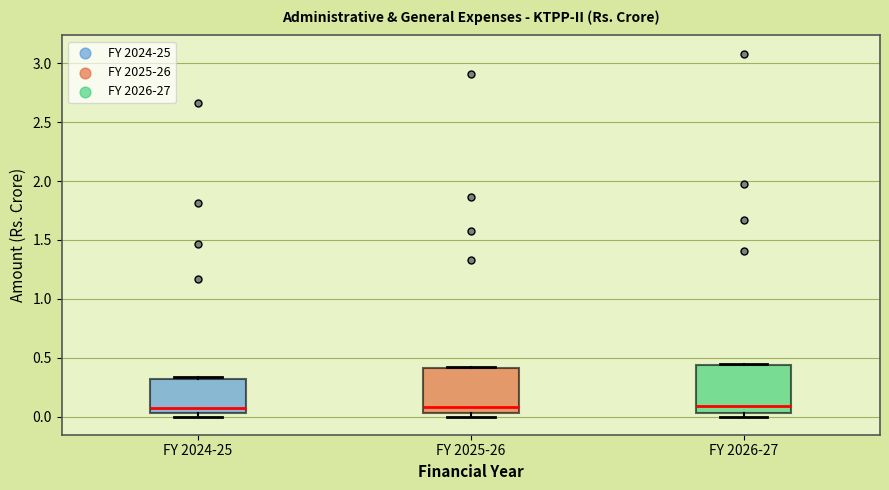

Reading left to right, transcribe this box plot: for each box, give where its median line is, the range the box spans, and where its two whiskers end, as read against the y-axis. The values are not printed on the chart, so give them approximately, as read against the axis.

FY 2024-25: median 0.05 (just above the box's lower edge), box 0.05 to 0.30, whiskers 0.00 to 0.35
FY 2025-26: median 0.10, box 0.05 to 0.40, whiskers 0.00 to 0.45
FY 2026-27: median 0.10, box 0.05 to 0.45, whiskers 0.00 to 0.45